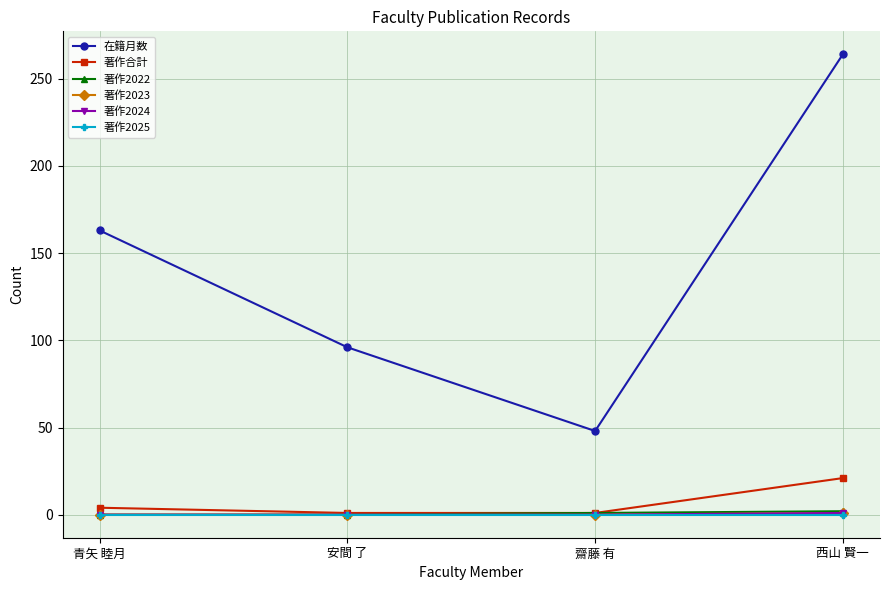

Is the value of 著作2025 at 齋藤 有 greater than the value of 著作2023 at 西山 賢一?

No